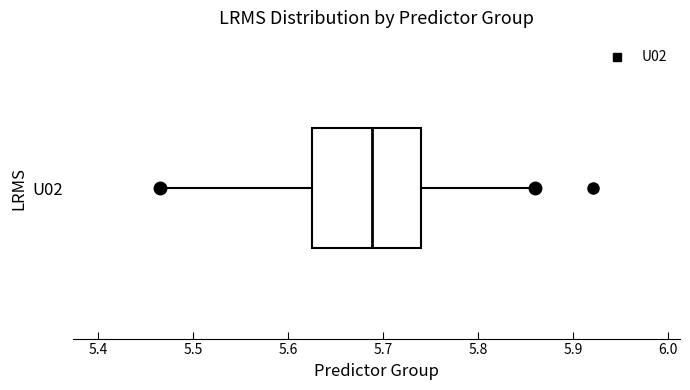

Where does the median line of the box for U02 sit on the x-axis? The values are not printed on the chart, so give them approximately, as read against the axis.

5.69